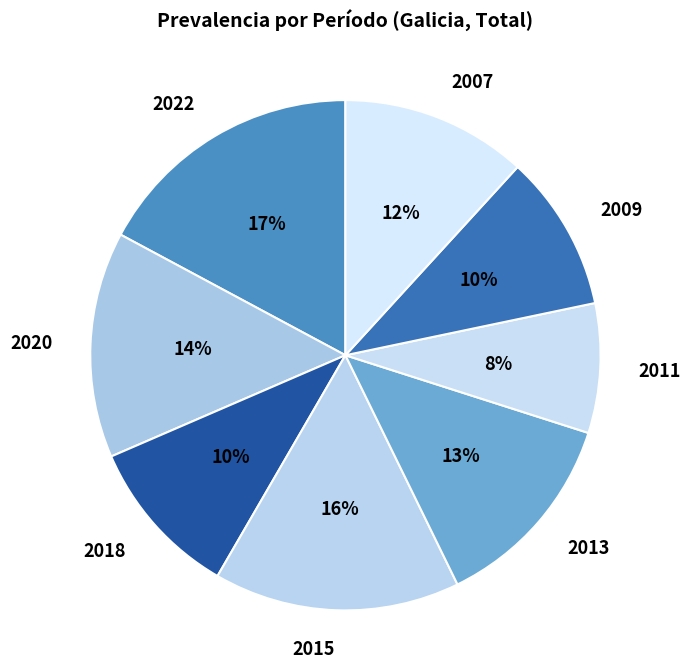

What percentage is the 2009 slice, to the nearest percent?

10%